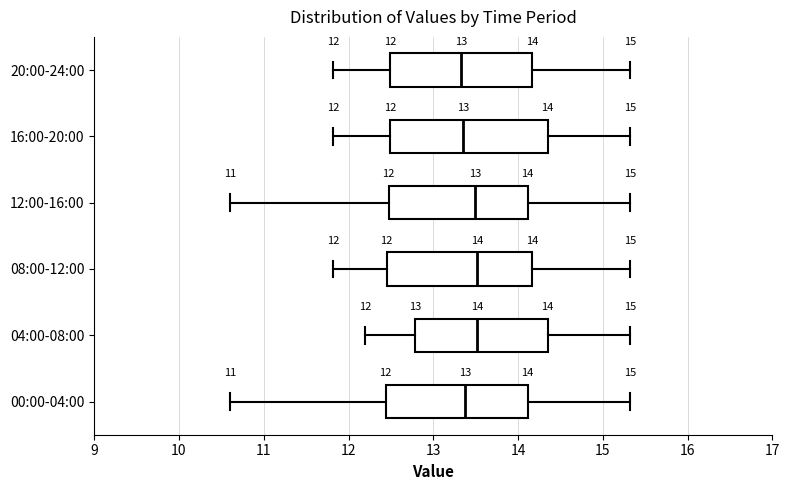

Which box is the widest, from its left edge to its right edge?

16:00-20:00